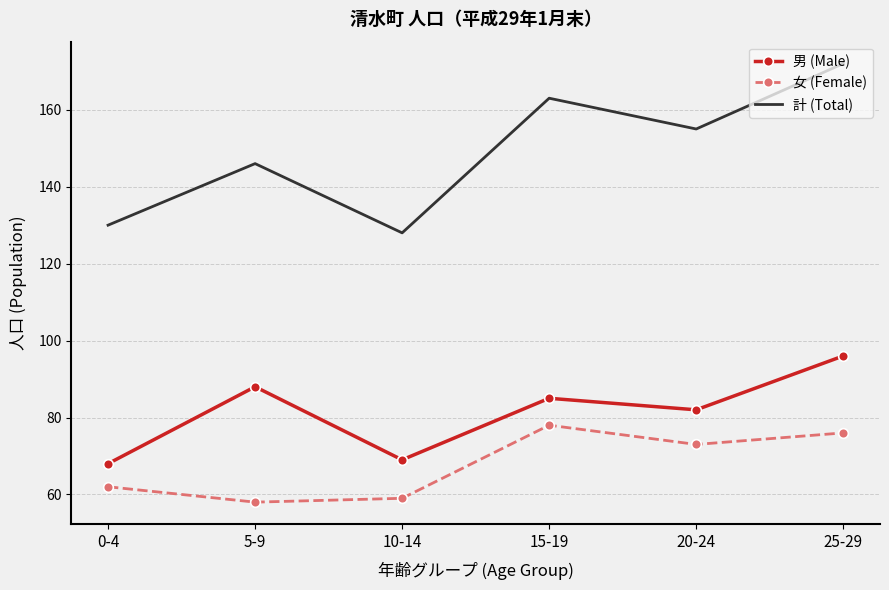

Count the number of categories in the chart.

6